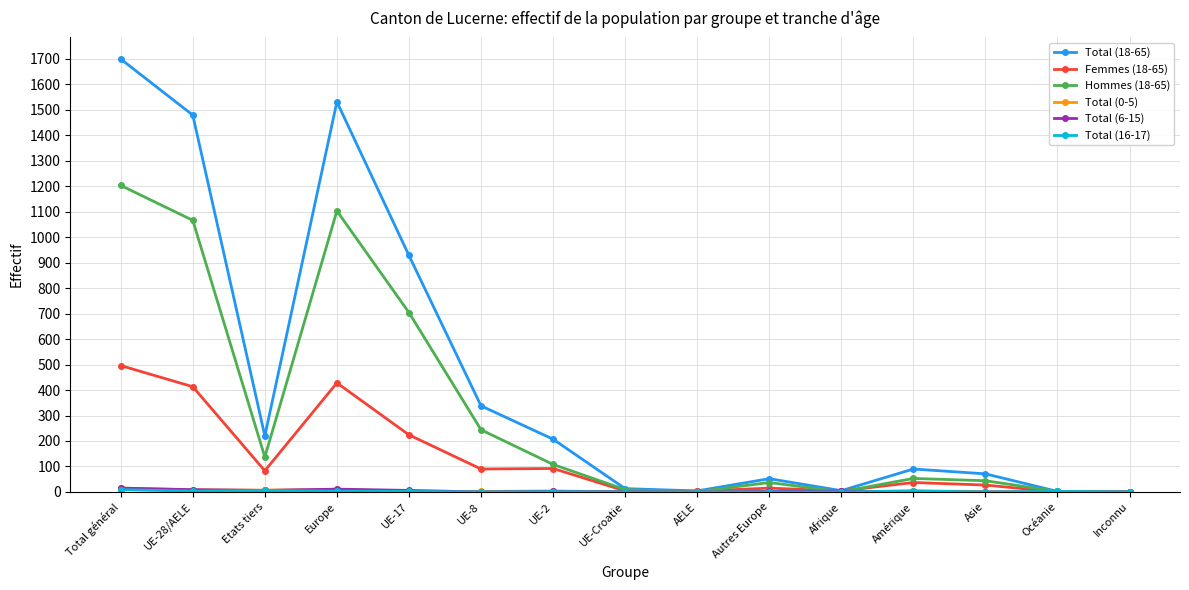

What is the total value across all series at Océanie?

6